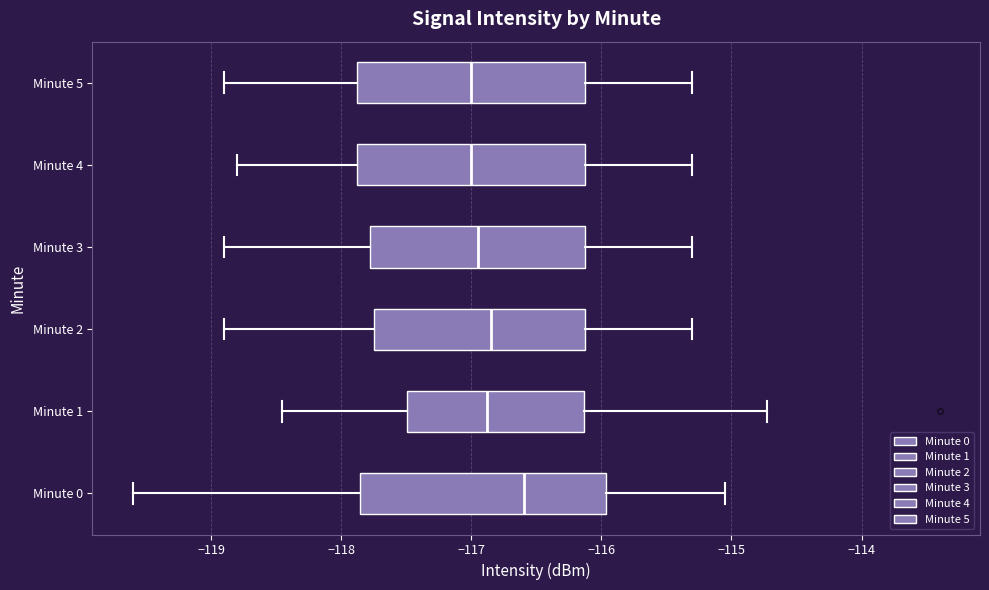

Comparing the boxes themselves (not the whiskers), which one is the widest?

Minute 0